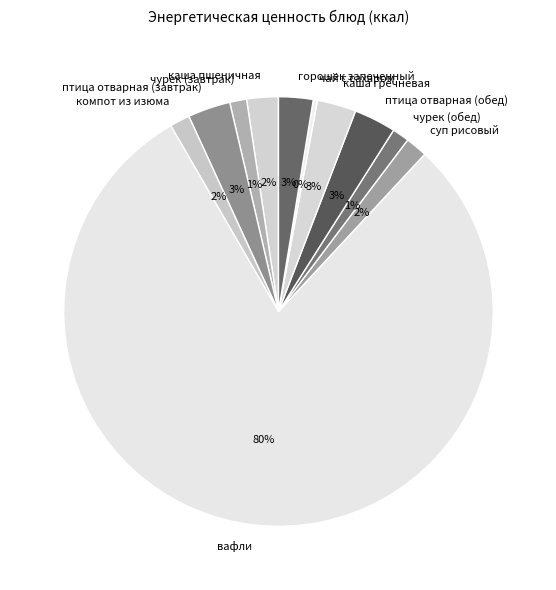

True or false: чай с сахаром accounts for 0% of the total.

True